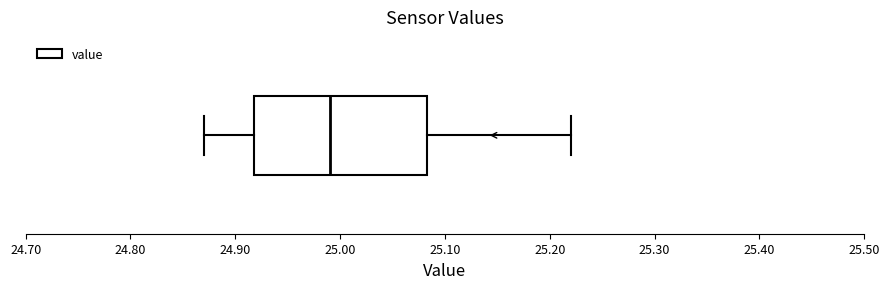

Where is the left edge of the box on the x-axis? The values are not printed on the chart, so give them approximately, as read against the axis.

24.92